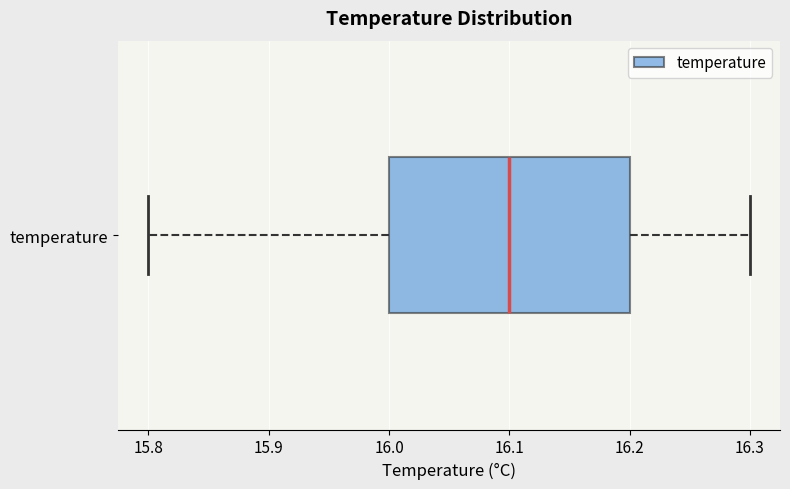

Where does the right whisker of the box for temperature end on the x-axis? The values are not printed on the chart, so give them approximately, as read against the axis.

16.3